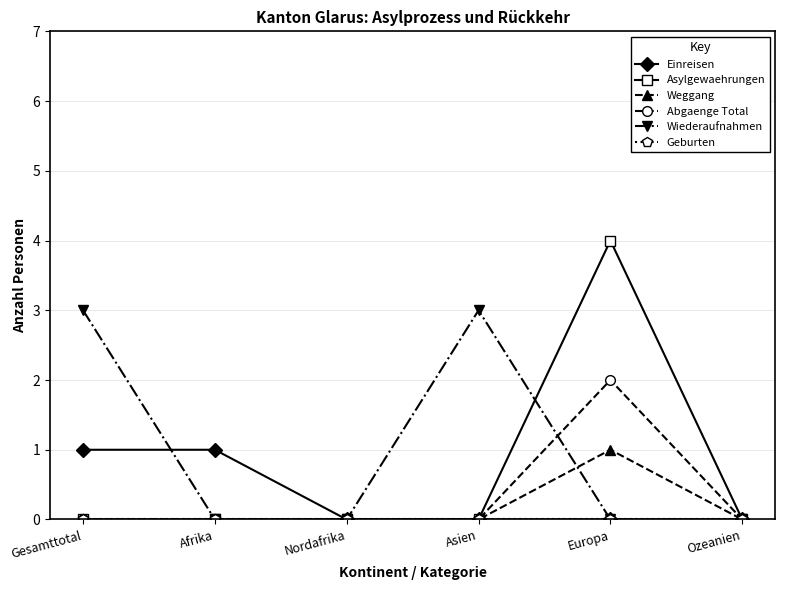

Is it true that Abgaenge Total equals 2 at Europa?

True